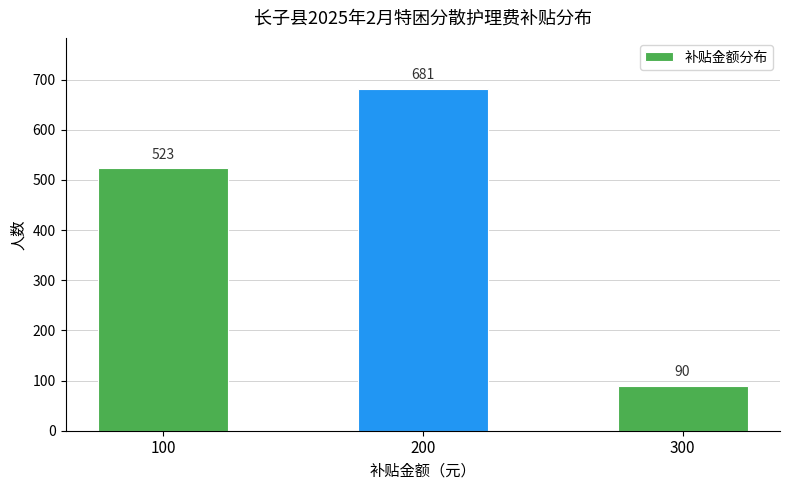

Reading left to right, what are all the values shown in this chart?

100=523	200=681	300=90